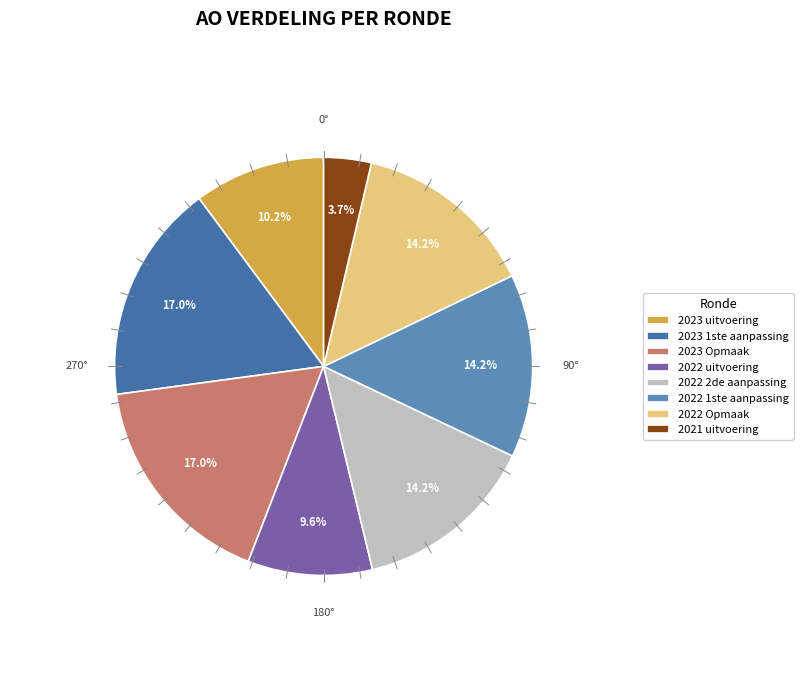

To the nearest percent, what portion does 2023 Opmaak represent?

17%